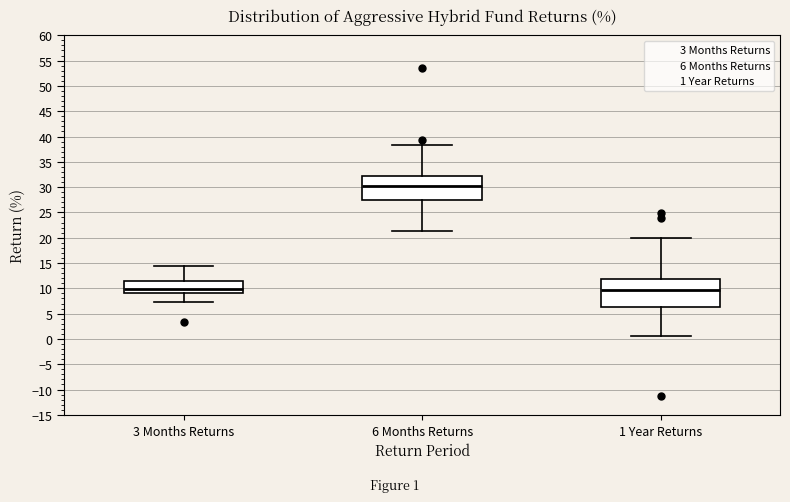

Comparing the boxes themselves (not the whiskers), which one is the tallest?

1 Year Returns